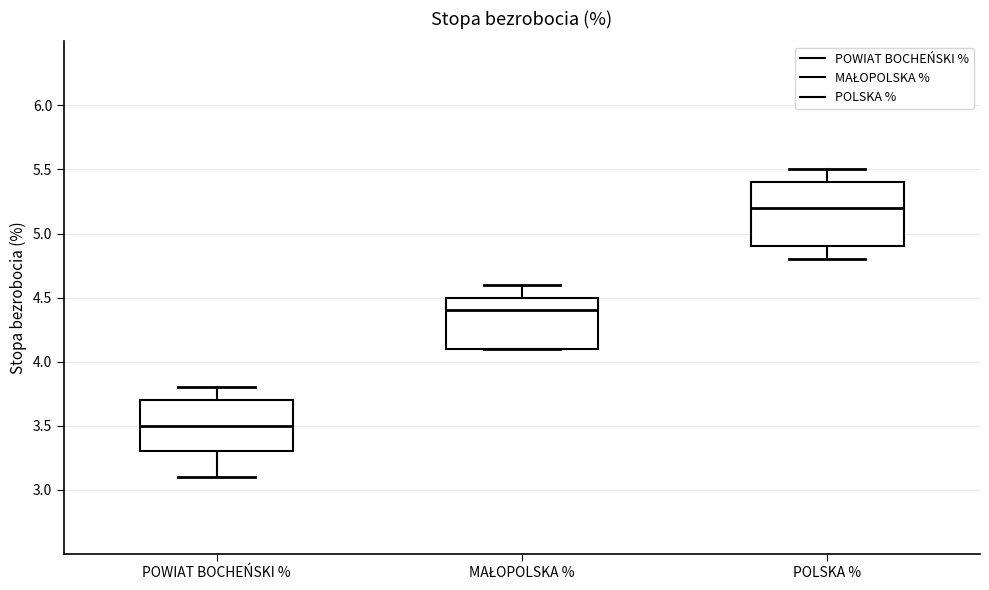

Which box's median line is the highest?

POLSKA %